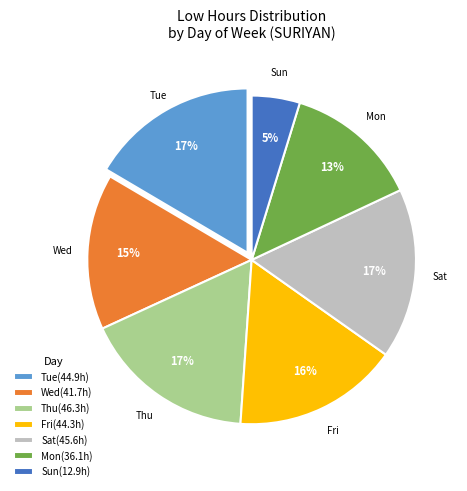

Which category has the smallest portion of the pie?

Sun(12.9h)